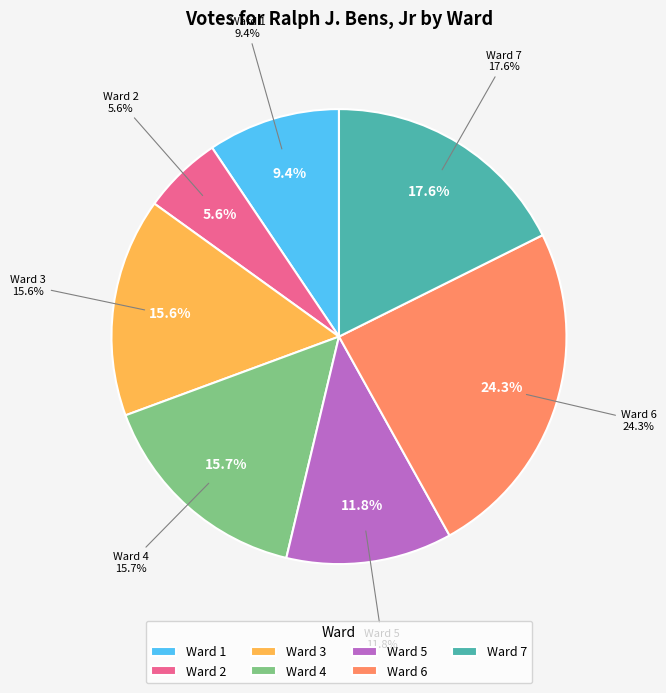

True or false: 6 accounts for 24% of the total.

True